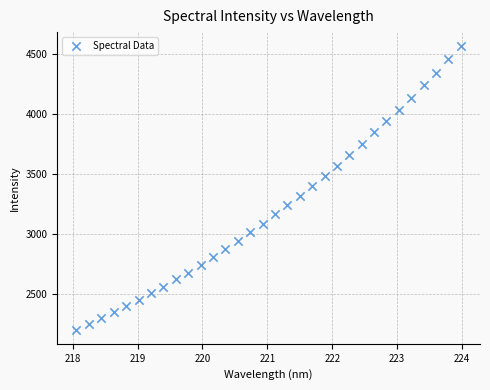

What is the range of Y values (max minus min)?

2365.3